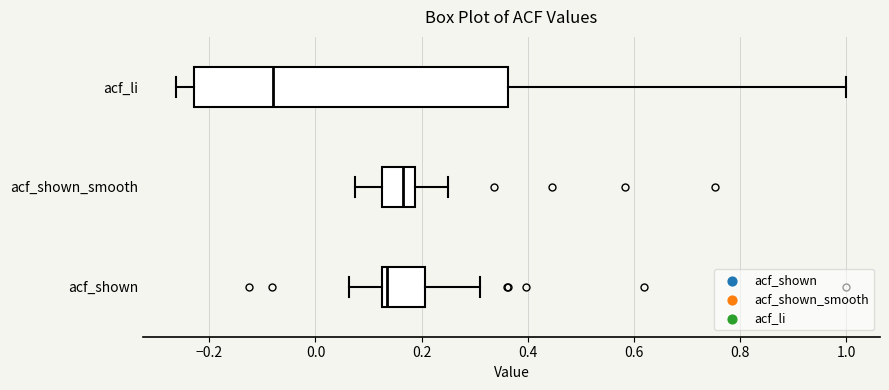

Which box has the furthest to the right median line?

acf_shown_smooth